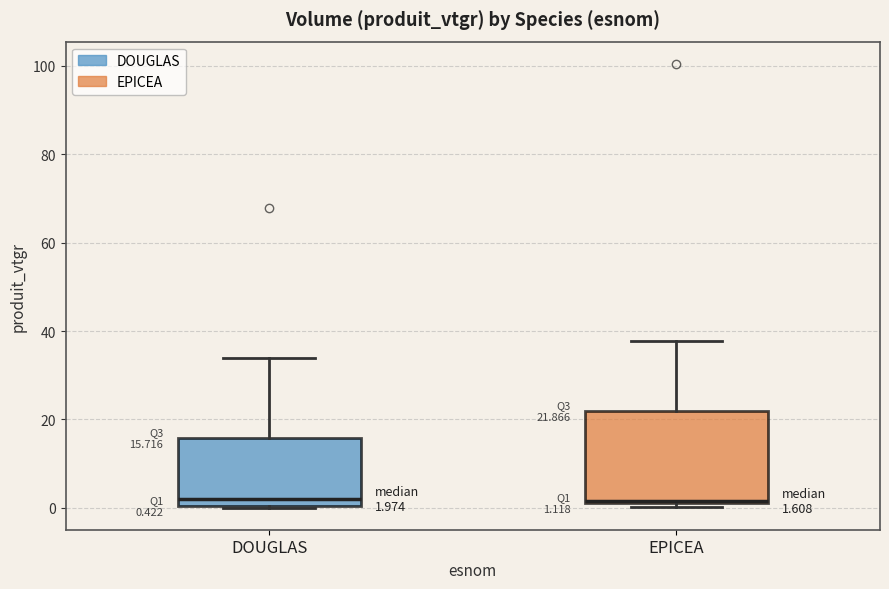

Which box is the tallest, from its lower edge to its upper edge?

EPICEA